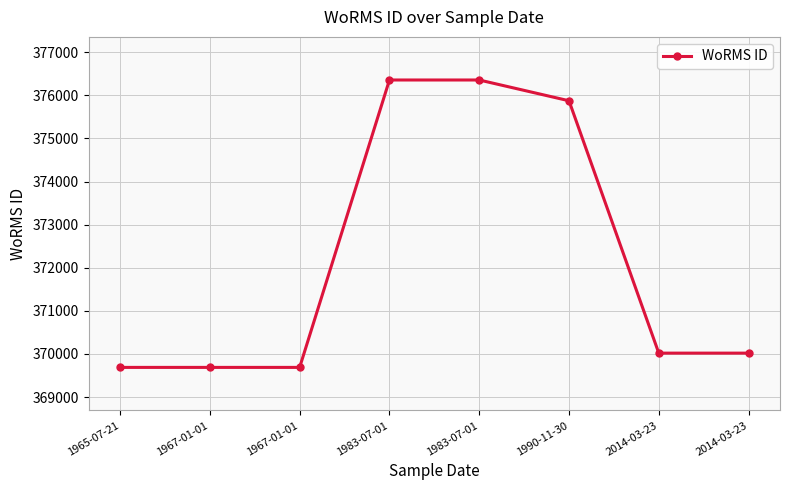

Where does the data first go above 370019?

1983-07-01